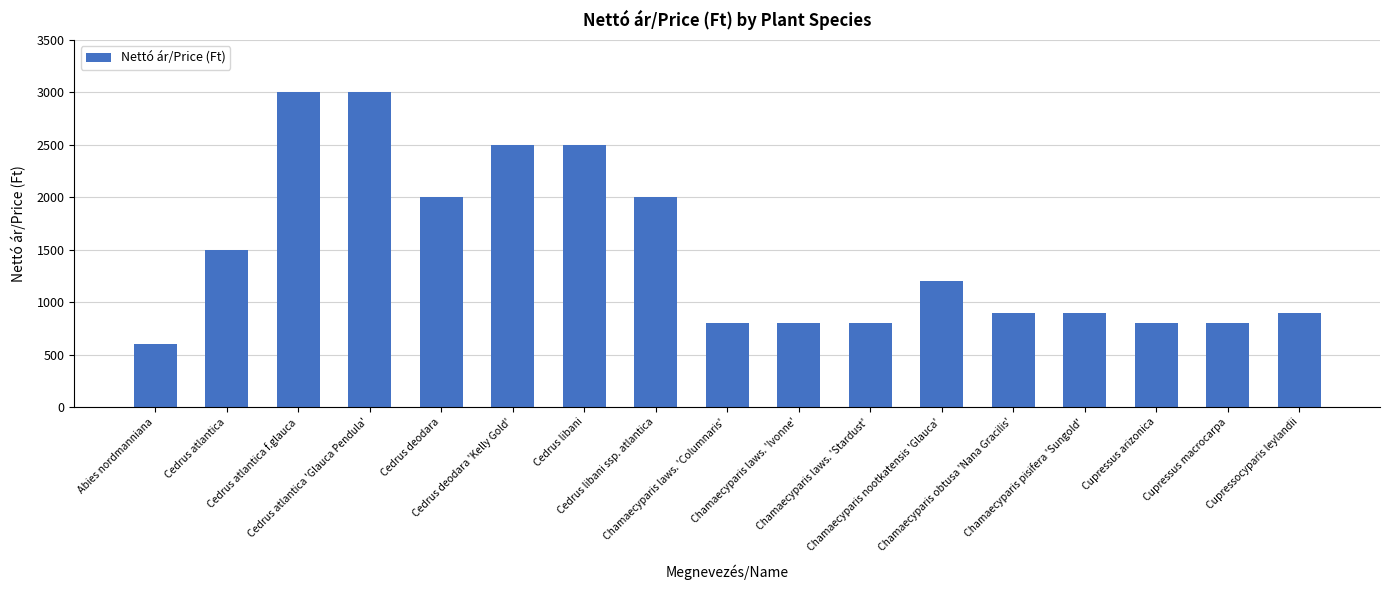

What is the difference between the maximum and second lowest values?

2200